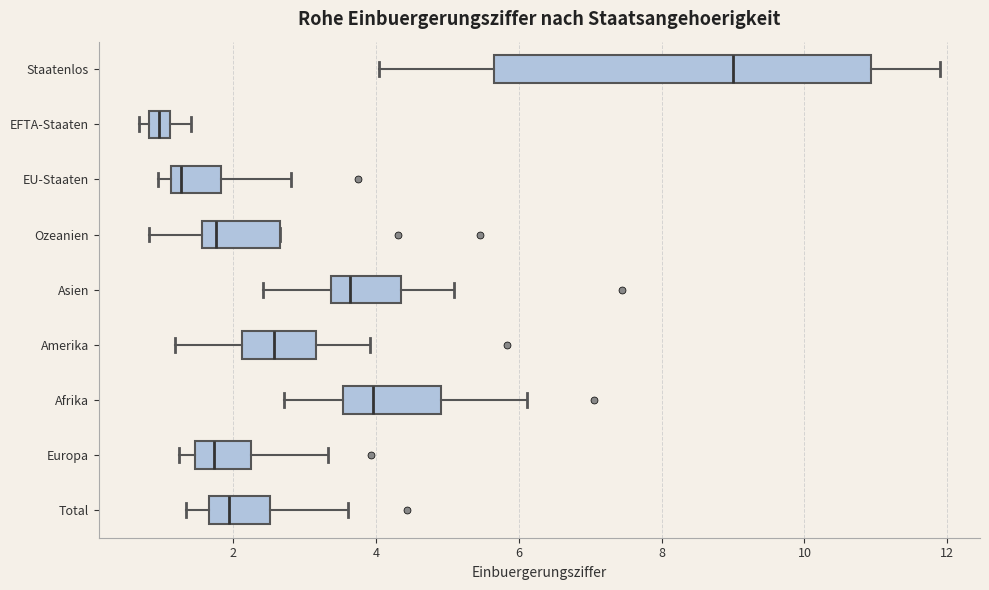

Which box has the furthest to the left median line?

EFTA-Staaten